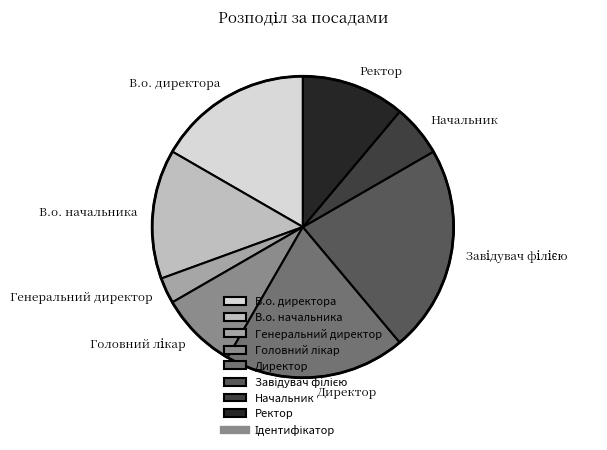

Is it true that Начальник is 13% of the pie?

False